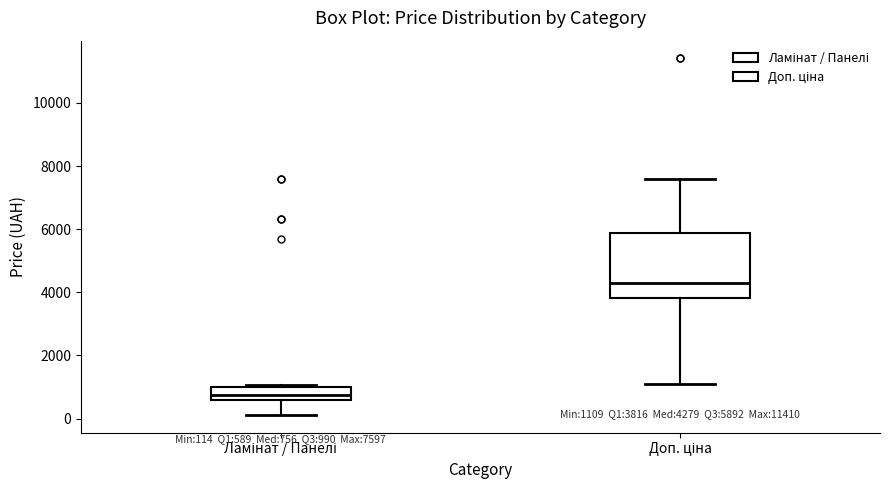

Comparing the boxes themselves (not the whiskers), which one is the tallest?

Доп. ціна